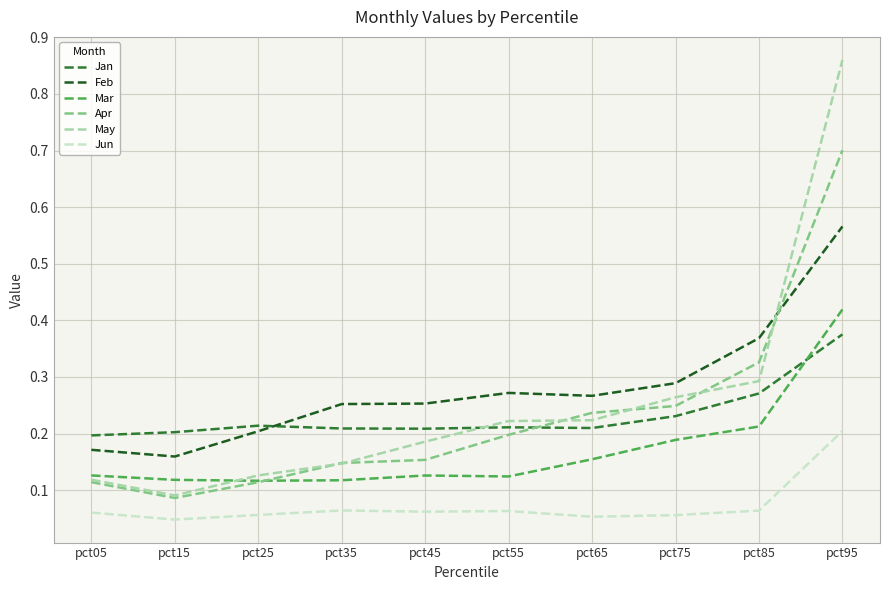

Is it true that Feb equals 0.4 at pct75?

False